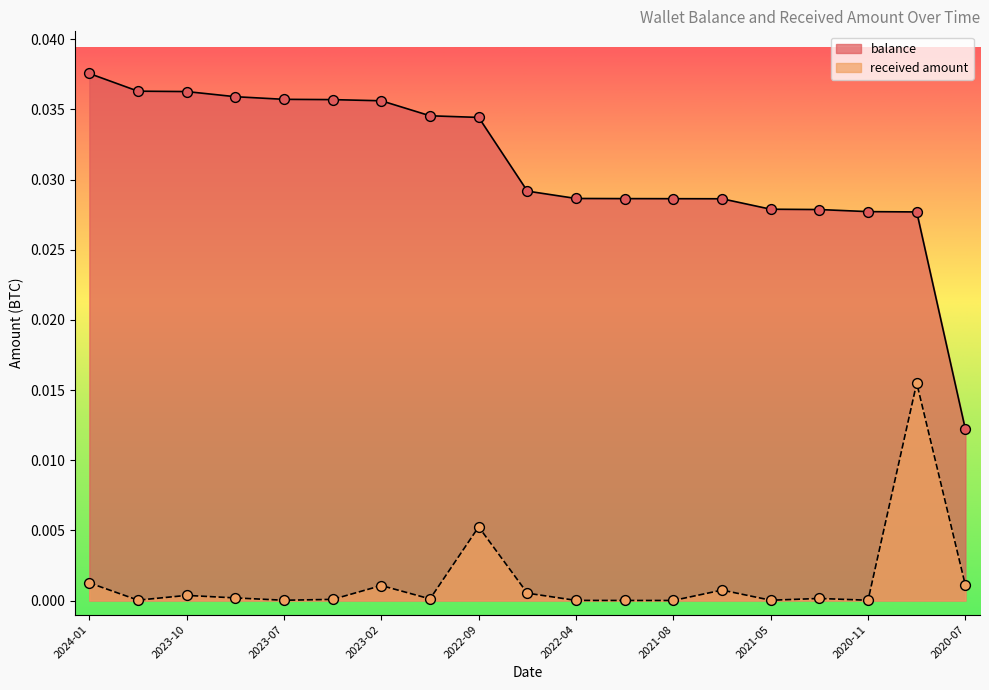

Which series has the largest total across all categories?

balance